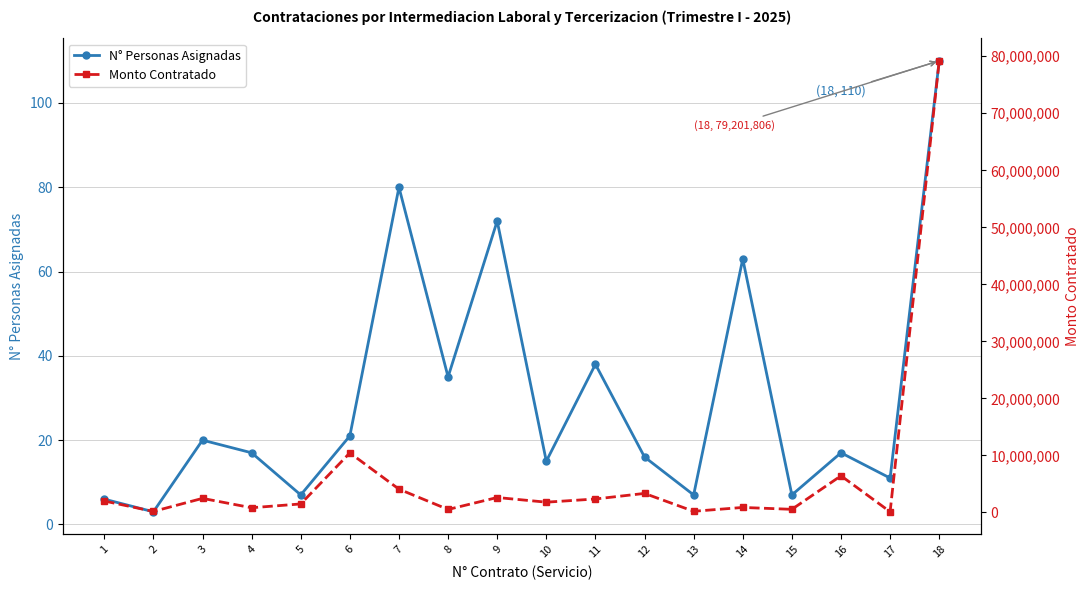

Which series has the widest spread of values?

Monto Contratado